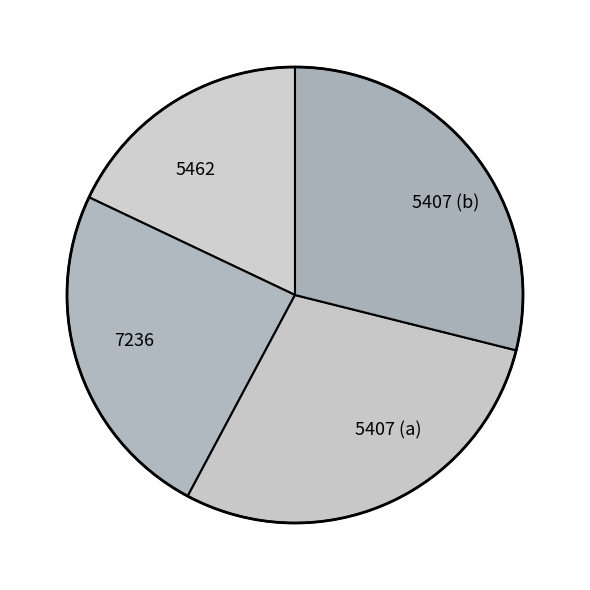

Which has a higher value, 7236 or 5407 (a)?

5407 (a)